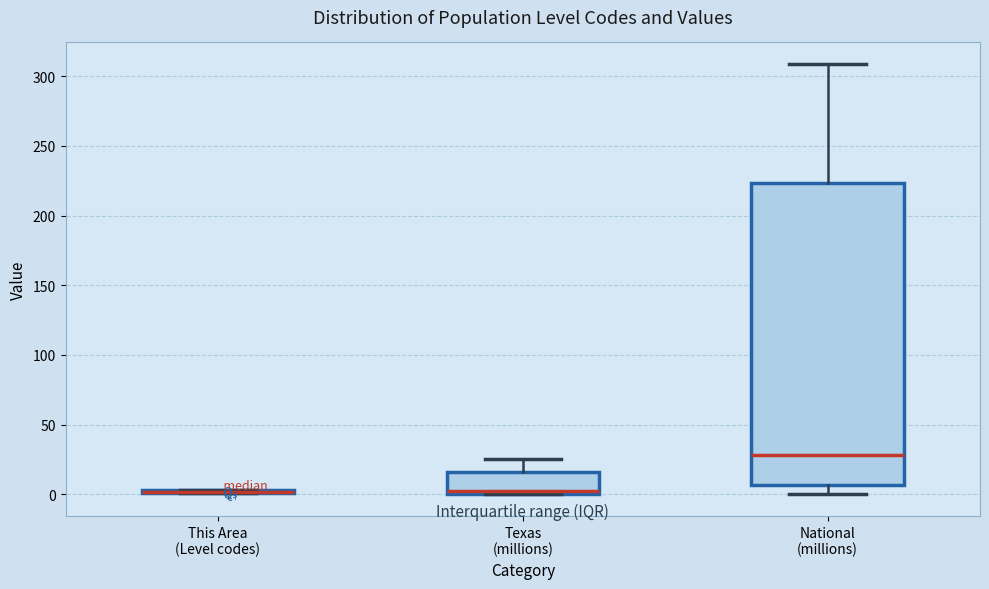

Reading left to right, read every box against the y-axis: the position of its median line, the range the box covers, and the ends of its whiskers. The values are not printed on the chart, so give them approximately, as read against the axis.

This Area (Level codes): box collapsed to a line at 0, whiskers 0 to 5
Texas (millions): median 5, box 0 to 15, whiskers 0 to 25
National (millions): median 30, box 5 to 225, whiskers 0 to 310